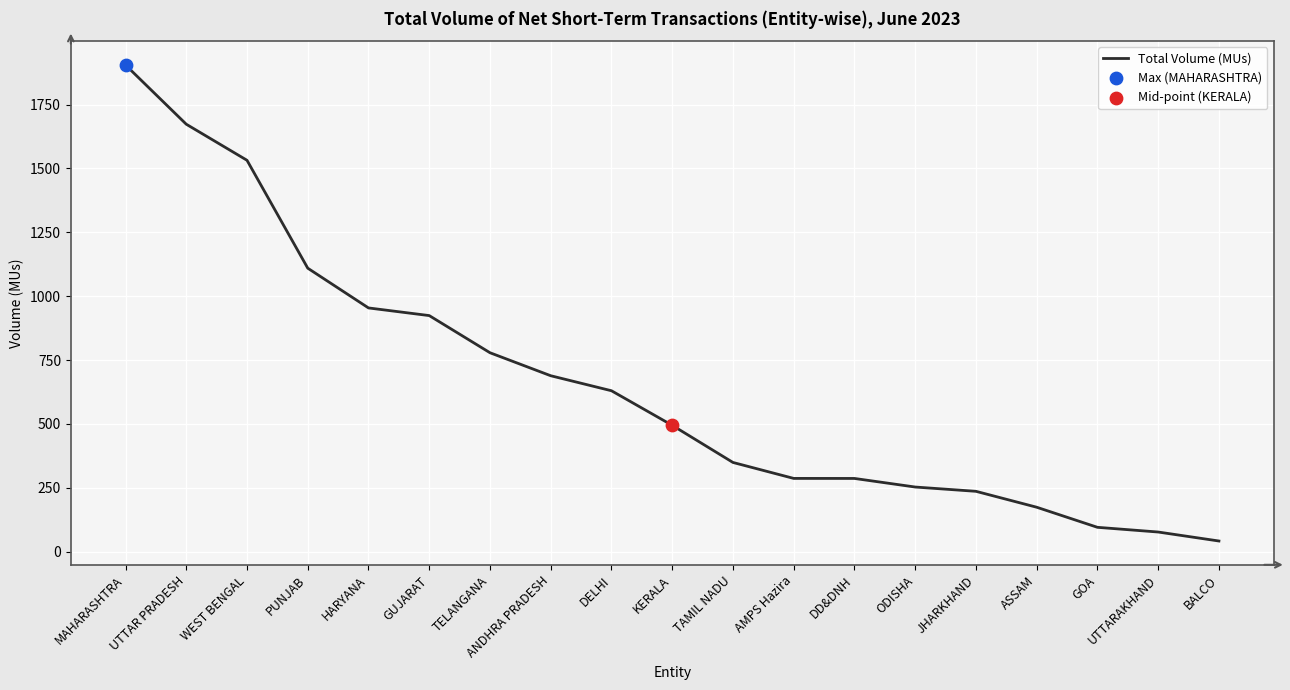

Which has a higher value, JHARKHAND or BALCO?

JHARKHAND